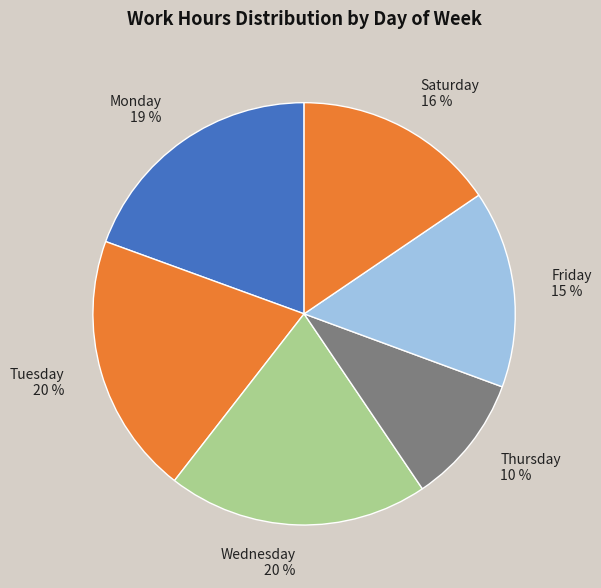

Which has a higher value, Wednesday 20 % or Friday 15 %?

Wednesday 20 %